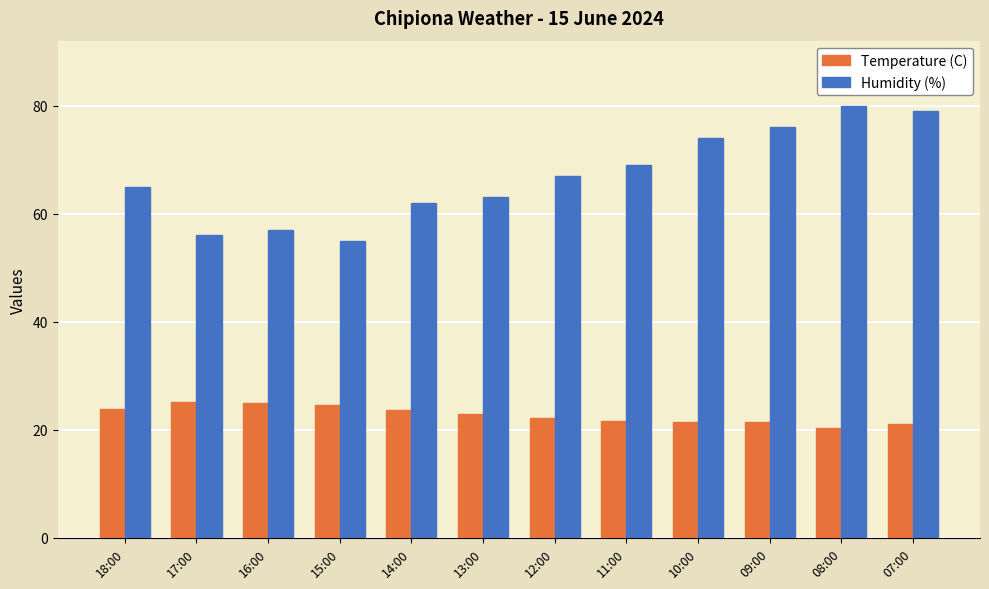

Rank the series by their average value, from lowest to highest.

Temperature (C), Humidity (%)